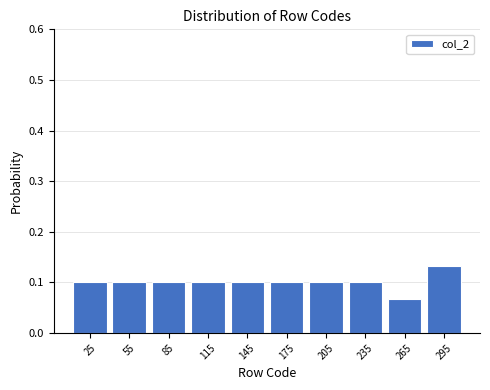

Reading left to right, list every bar in this chart as the range it spans on the x-axis followed by its height. The values are not printed on the chart, so give them approximately, as read against the axis.

10 to 40: 0.10
40 to 70: 0.10
70 to 100: 0.10
100 to 130: 0.10
130 to 160: 0.10
160 to 190: 0.10
190 to 220: 0.10
220 to 250: 0.10
250 to 280: 0.07
280 to 310: 0.13